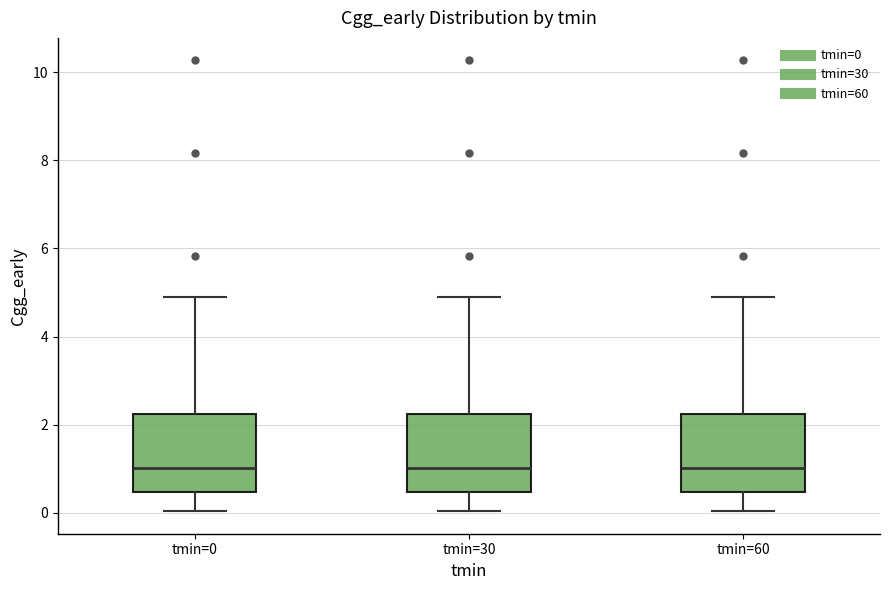

Reading left to right, transcribe this box plot: for each box, give where its median line is, the range the box spans, and where its two whiskers end, as read against the y-axis. The values are not printed on the chart, so give them approximately, as read against the axis.

tmin=0: median 1.0, box 0.4 to 2.2, whiskers 0.0 to 4.8
tmin=30: median 1.0, box 0.4 to 2.2, whiskers 0.0 to 4.8
tmin=60: median 1.0, box 0.4 to 2.2, whiskers 0.0 to 4.8